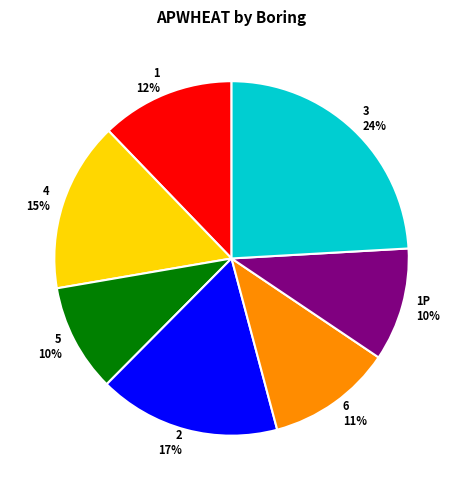

Does any single category account for the majority?

No